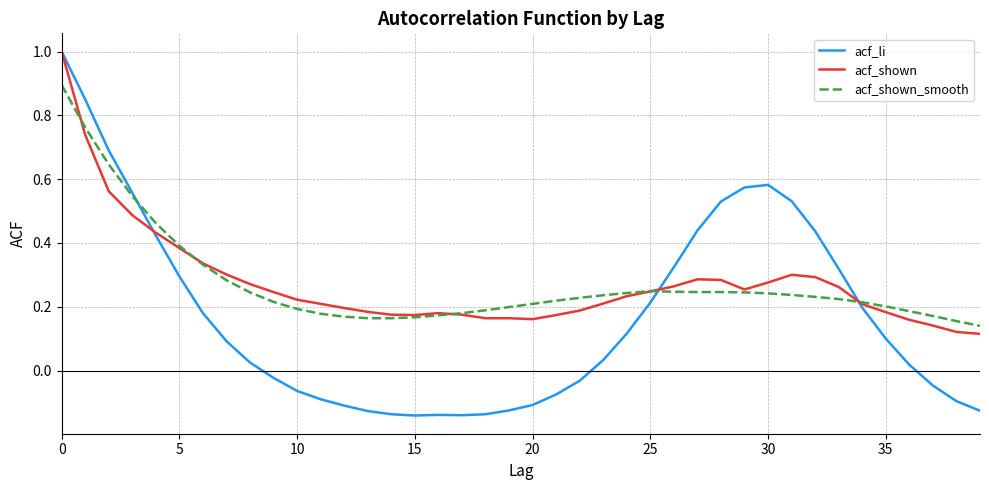

Count the number of categories in the chart.

40